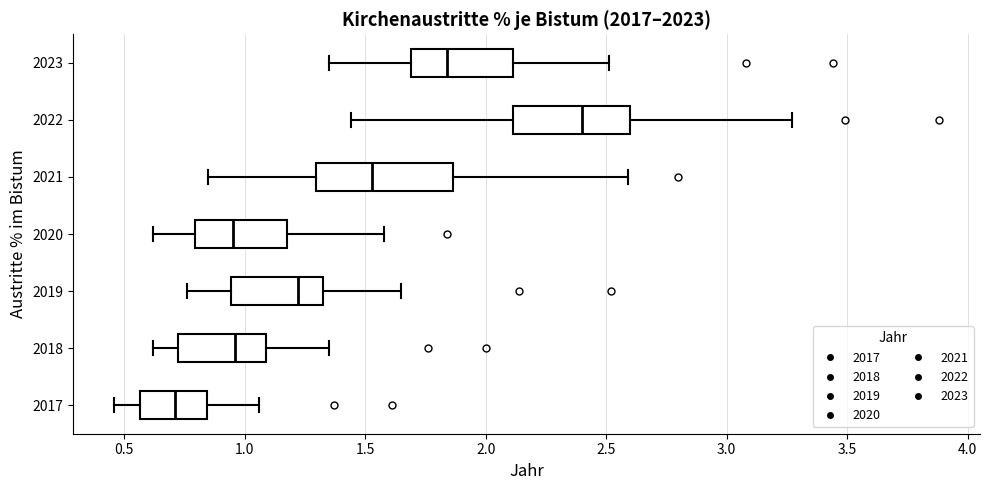

Which box's median line is the furthest to the left?

2017